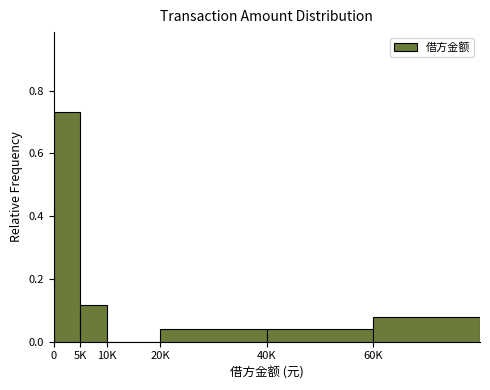

What is the change in value from 0 to 40K?

-0.7